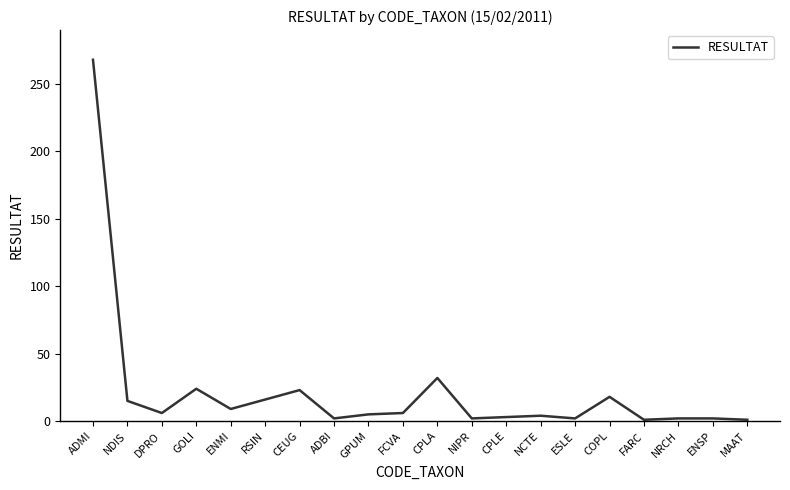

True or false: the data shows 1 at FARC.

True